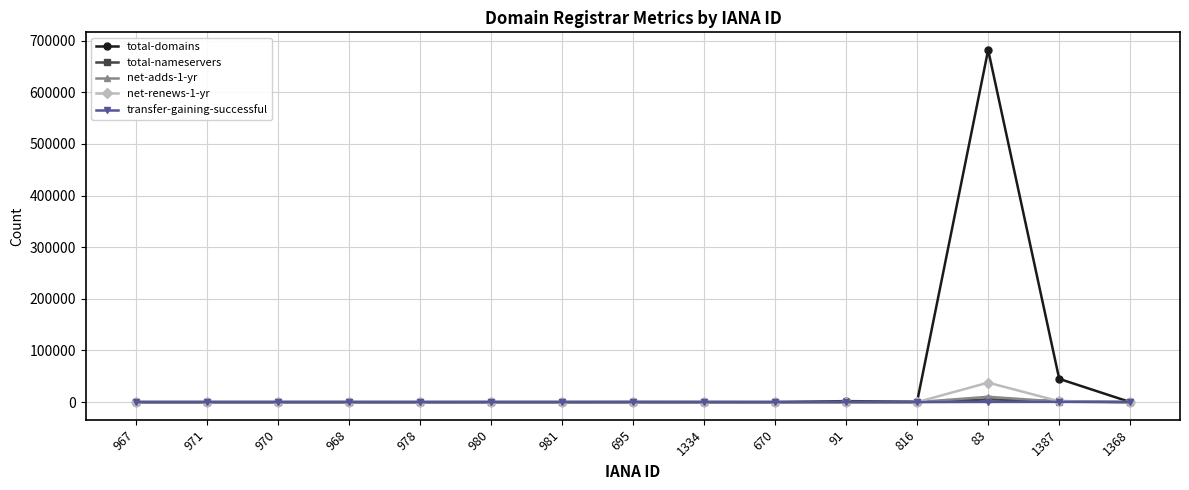

How many values in the net-adds-1-yr series are below 12?

7